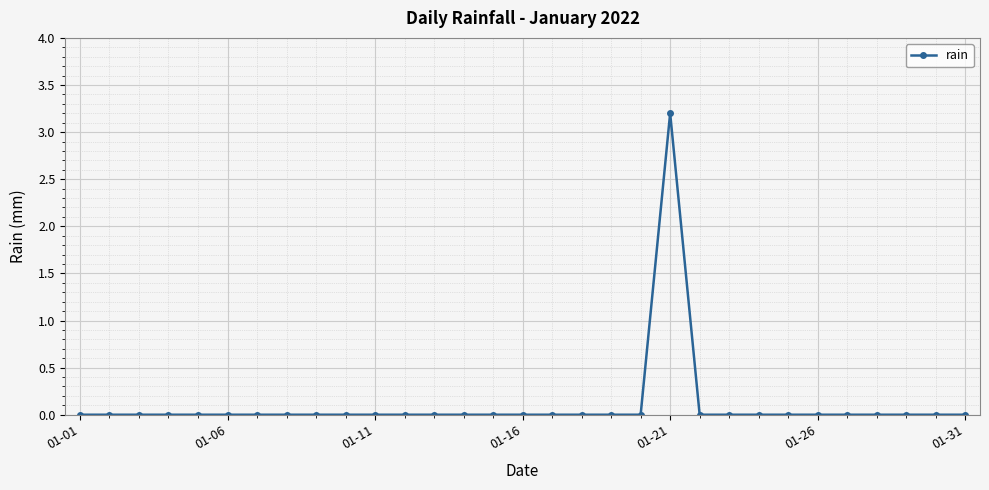

True or false: there are more than 0 points higher than both neighbors.

True